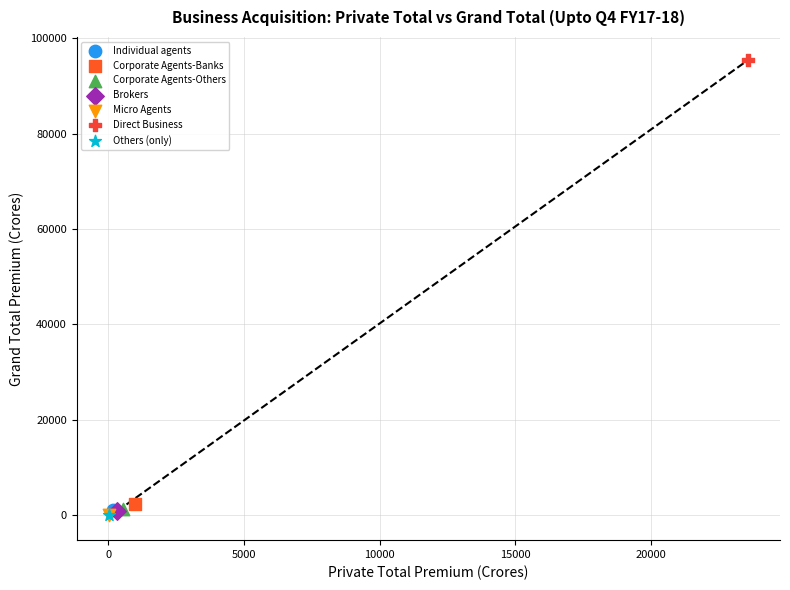

What are all the series names shown in the legend?

Individual agents, Corporate Agents-Banks, Corporate Agents-Others, Brokers, Micro Agents, Direct Business, Others (only)